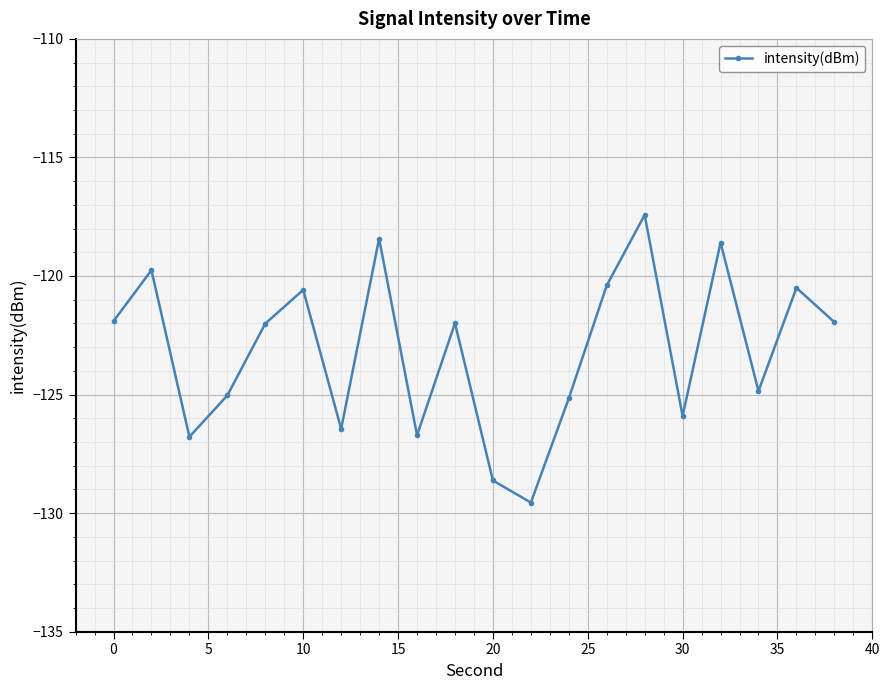

How many points are higher than both their immediate neighbors (excluding endpoints)?

7